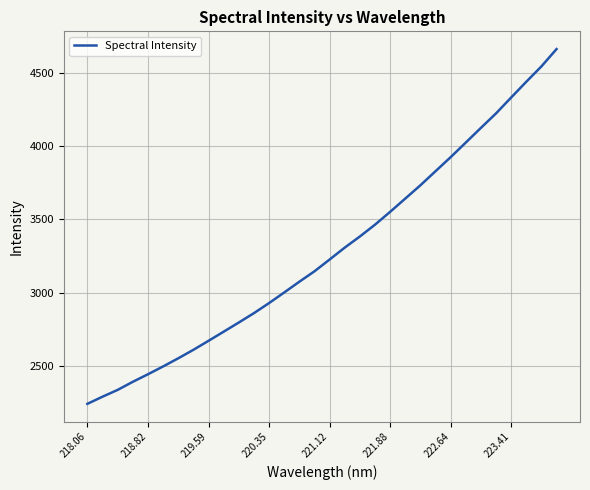

What is the minimum value shown in the chart?

2244.4